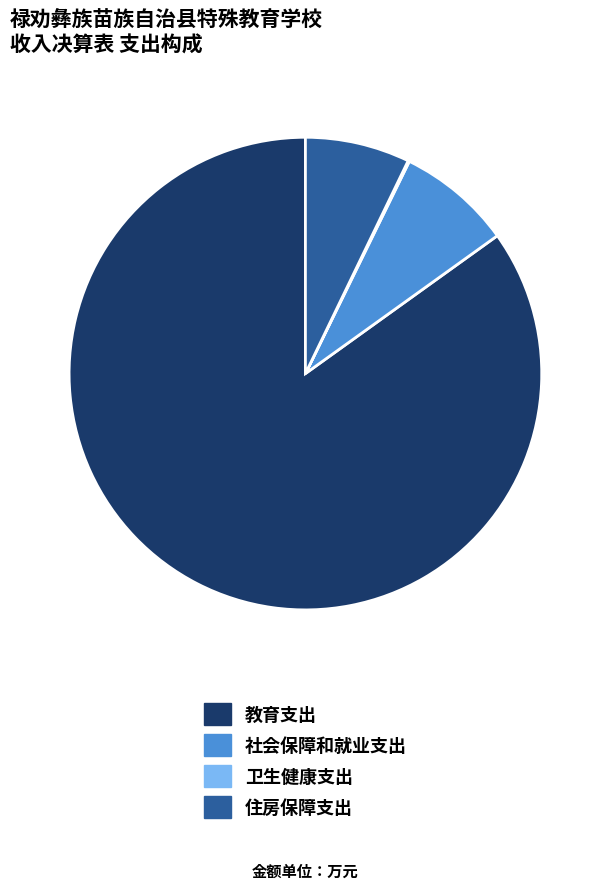

Which slice is the largest?

教育支出